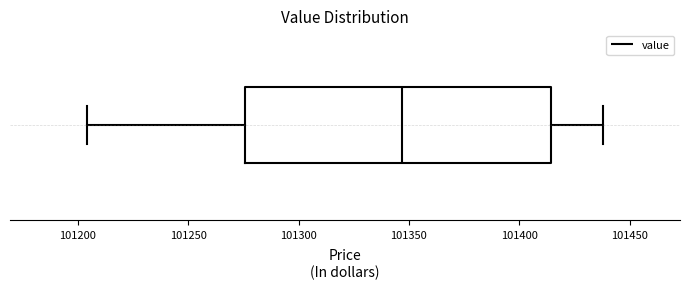

Read this box plot against the x-axis: the position of the median line, the range covered by the box, and the ends of both whiskers. The values are not printed on the chart, so give them approximately, as read against the axis.

median 101345, box 101275 to 101415, whiskers 101205 to 101440